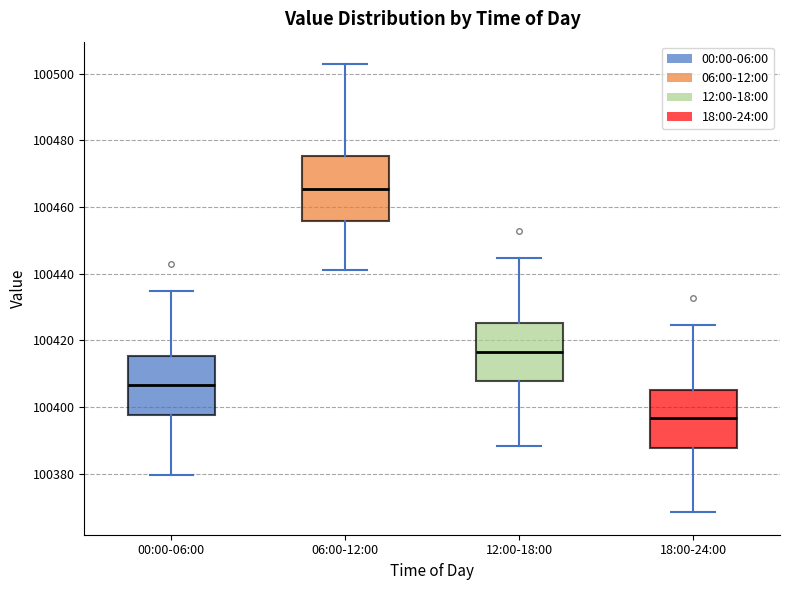

Which box's median line is the highest?

06:00-12:00